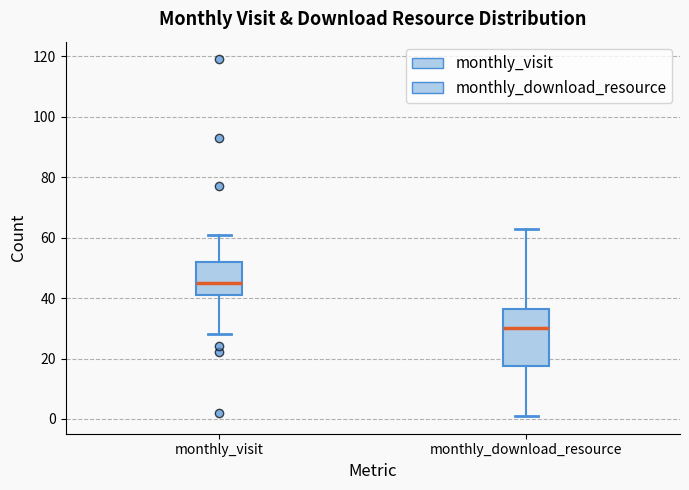

Reading left to right, read every box against the y-axis: the position of its median line, the range the box covers, and the ends of its whiskers. The values are not printed on the chart, so give them approximately, as read against the axis.

monthly_visit: median 46, box 42 to 52, whiskers 28 to 62
monthly_download_resource: median 30, box 18 to 36, whiskers 2 to 64